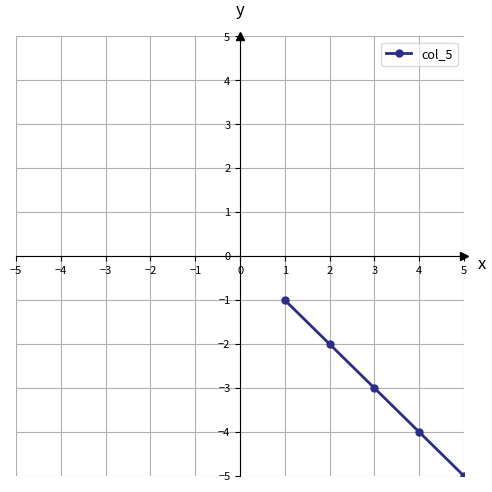

What is the difference between the maximum and second lowest values?

3